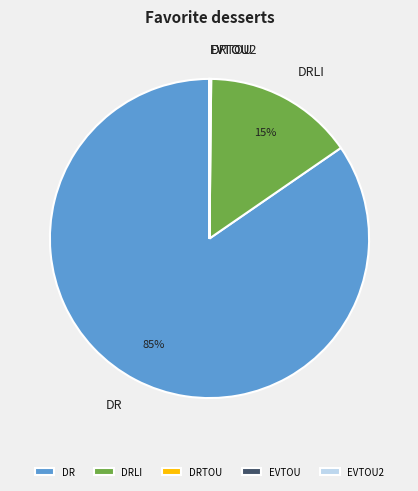

Is it true that DR is 94% of the pie?

False